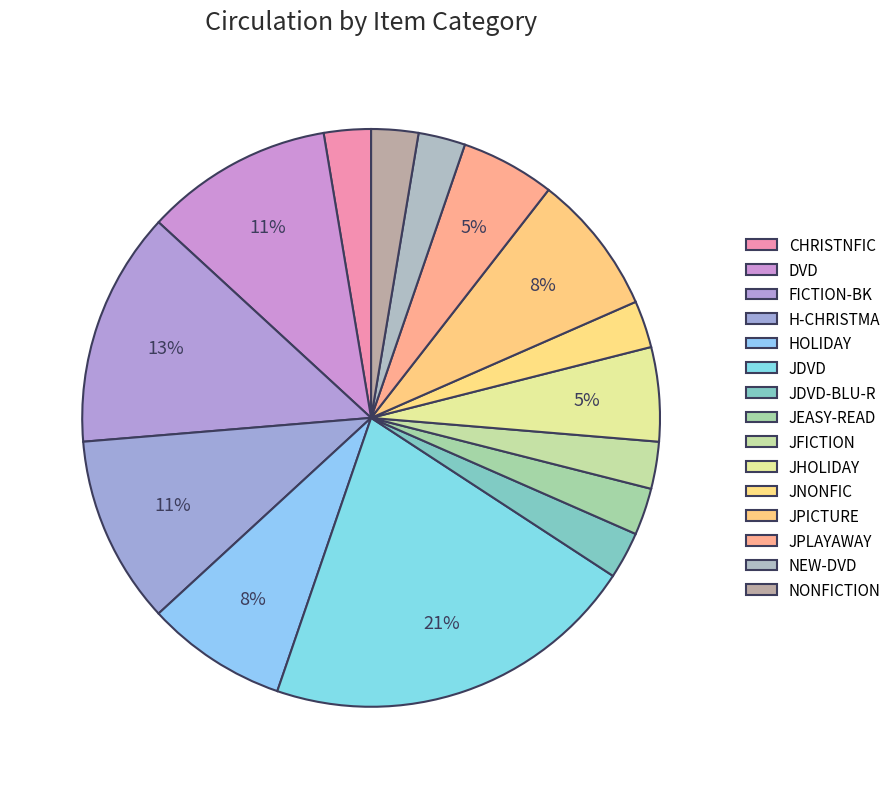

Count the number of slices in the pie.

15